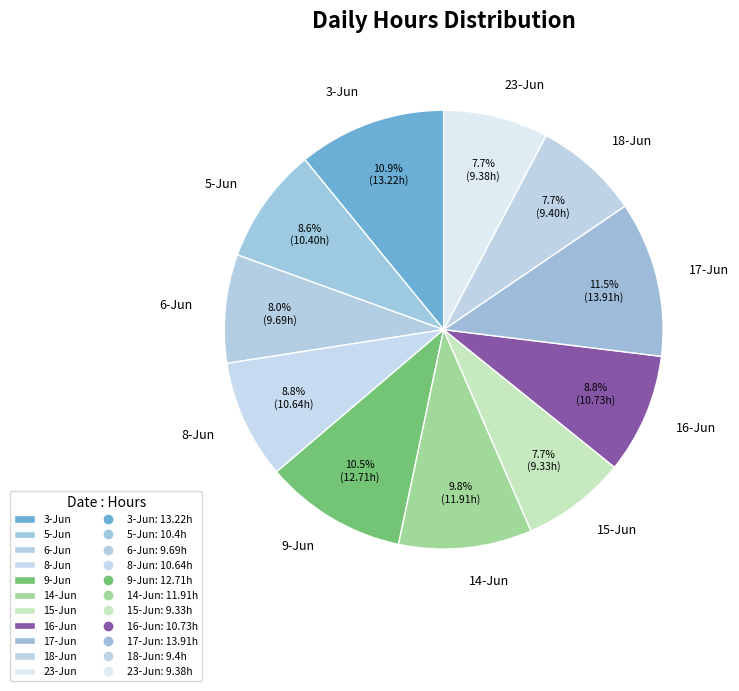

True or false: 6-Jun accounts for 8% of the total.

True